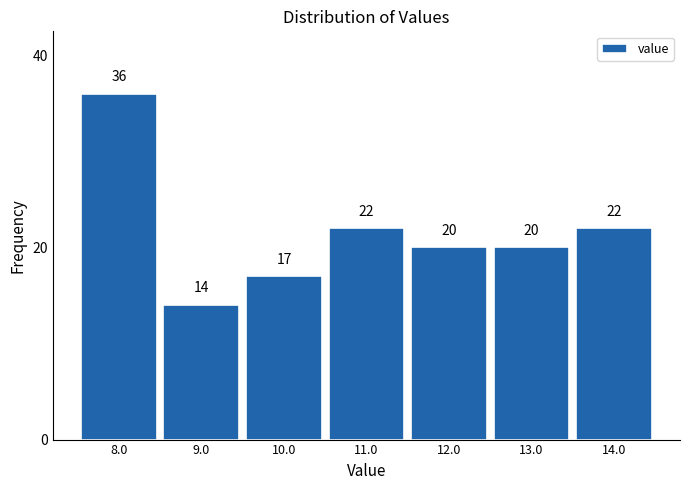

Which range on the x-axis has the tallest bar?

7.5 to 8.5